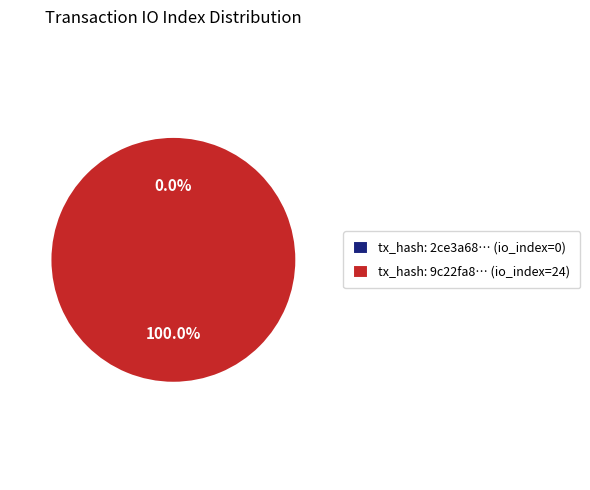

What percentage is the tx_hash_1 (io_index=24) slice, to the nearest percent?

100%